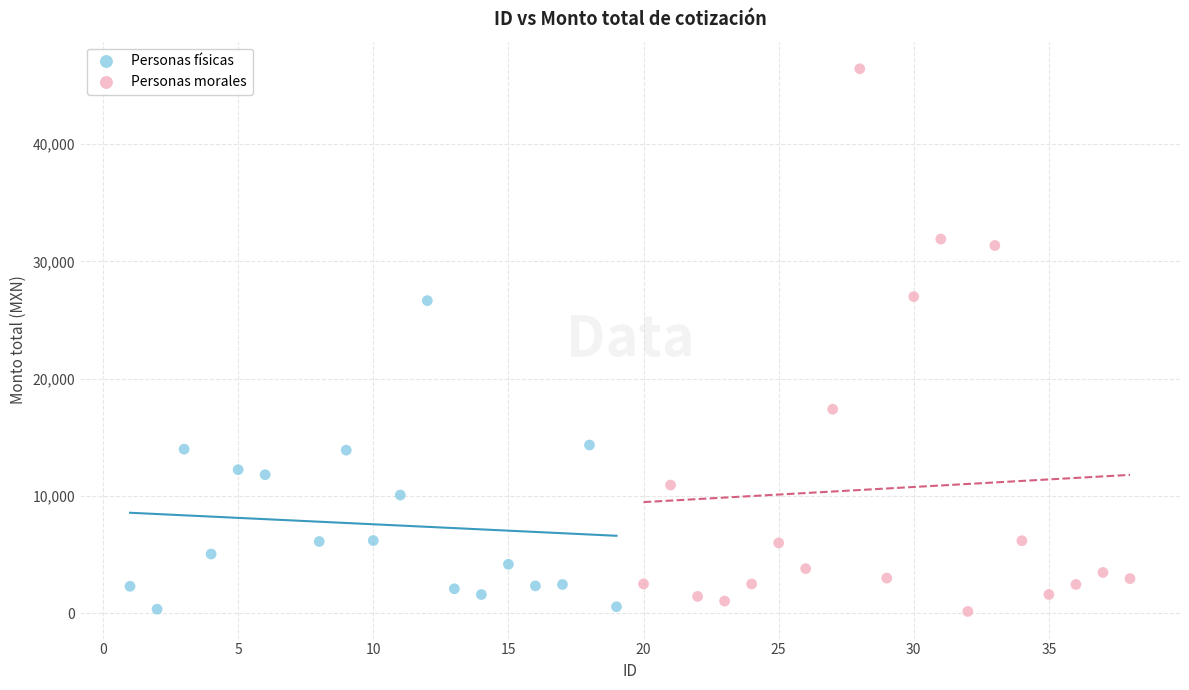

Which series has the widest spread of Y values?

Personas morales